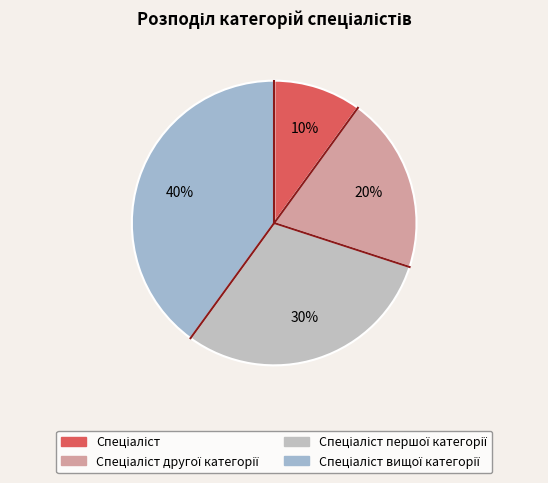

To the nearest percent, what is the difference between the largest and smallest slice percentages?

30%